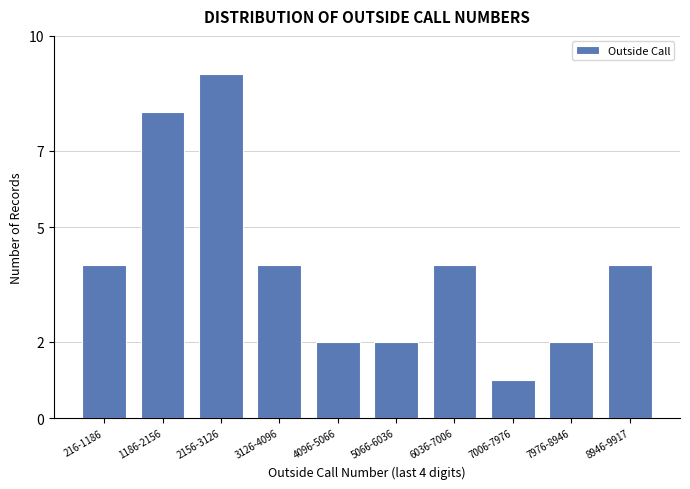

Reading left to right, extract all data points from this chart.

216-1186=4	1186-2156=8	2156-3126=9	3126-4096=4	4096-5066=2	5066-6036=2	6036-7006=4	7006-7976=1	7976-8946=2	8946-9917=4